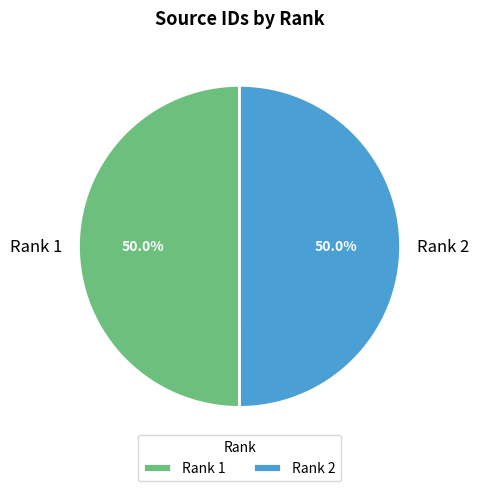

What is the ratio of the value at Rank 2 to the value at Rank 1?

1.0